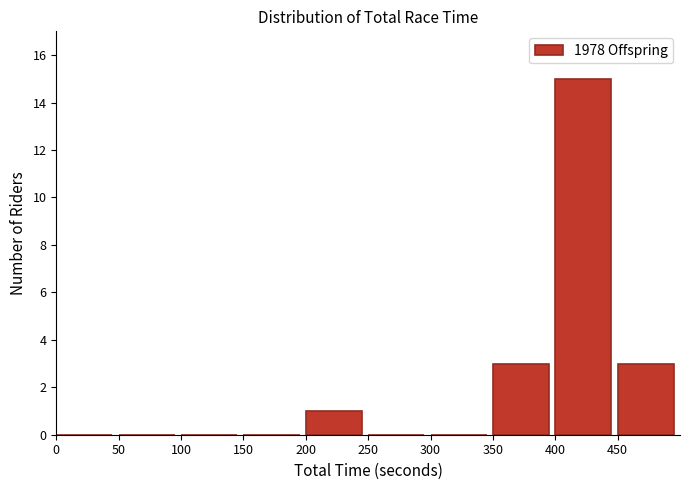

Reading left to right, transcribe this chart: for each bar, give the range it covers on the x-axis and its height. The values are not printed on the chart, so give them approximately, as read against the axis.

0 to 50: 0
50 to 100: 0
100 to 150: 0
150 to 200: 0
200 to 250: 1
250 to 300: 0
300 to 350: 0
350 to 400: 3
400 to 450: 15
450 to 500: 3